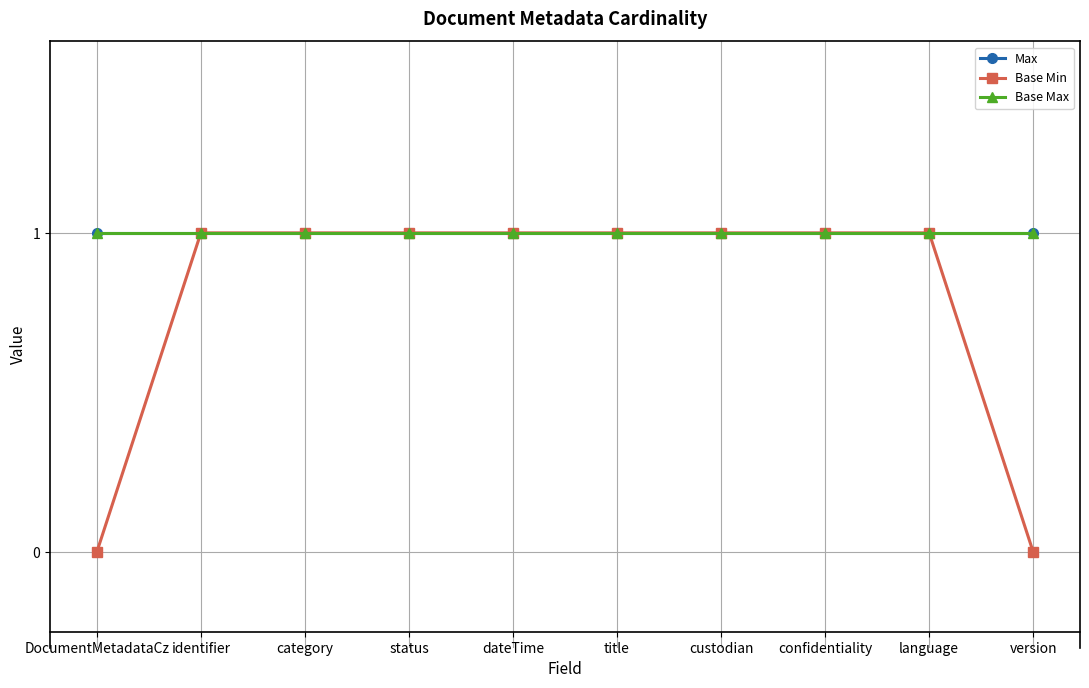

True or false: Base Min and Max intersect in this chart.

False